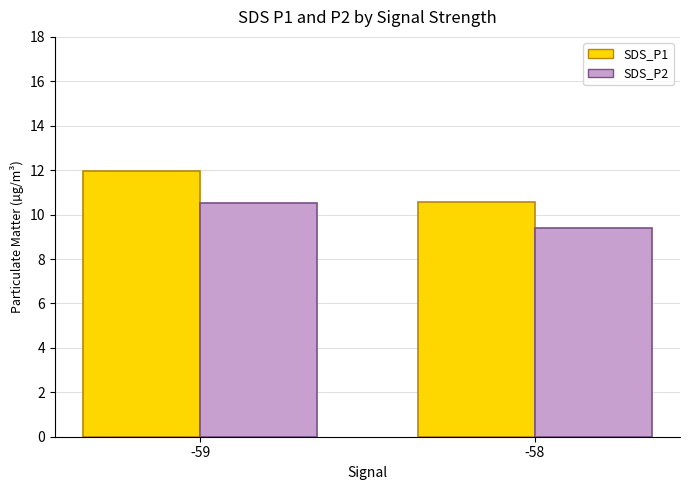

How many data points in SDS_P2 are above 10?

1